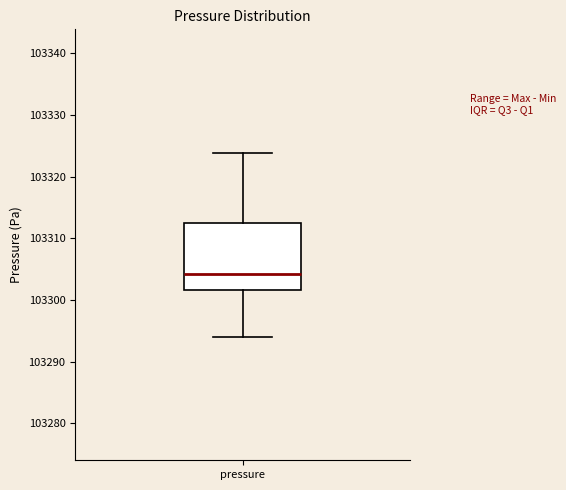

Where does the median line of the box for pressure sit on the y-axis? The values are not printed on the chart, so give them approximately, as read against the axis.

103304